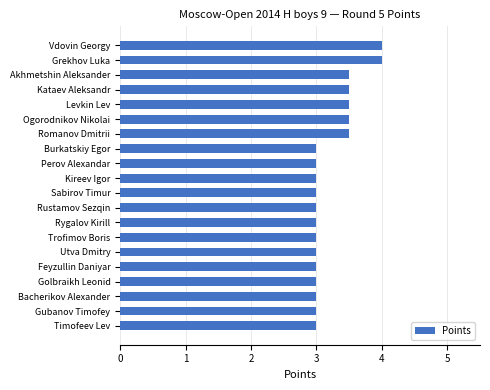

What is the change in value from Vdovin Georgy to Trofimov Boris?

-1.0